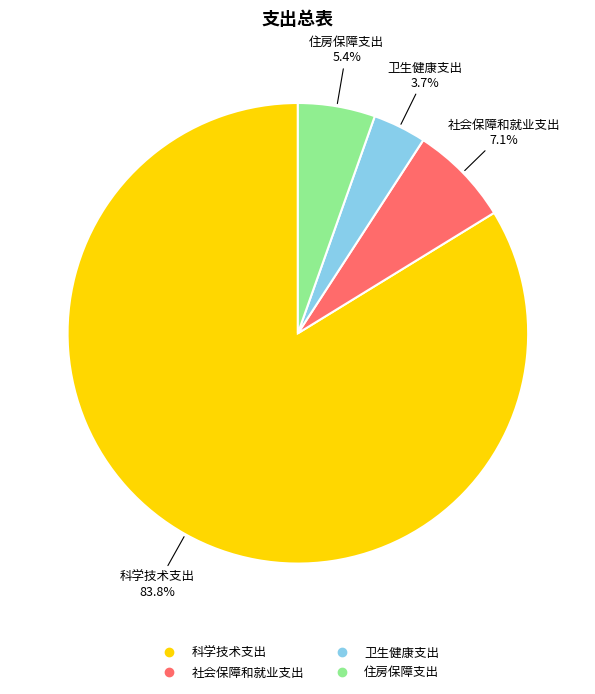

How many segments does this pie chart have?

4